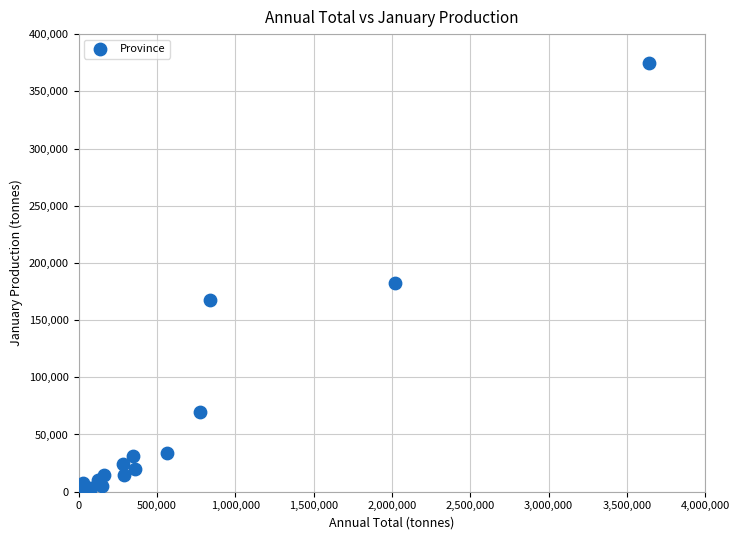

What Y value in the scatter plot is closest to 187208?

182651.5